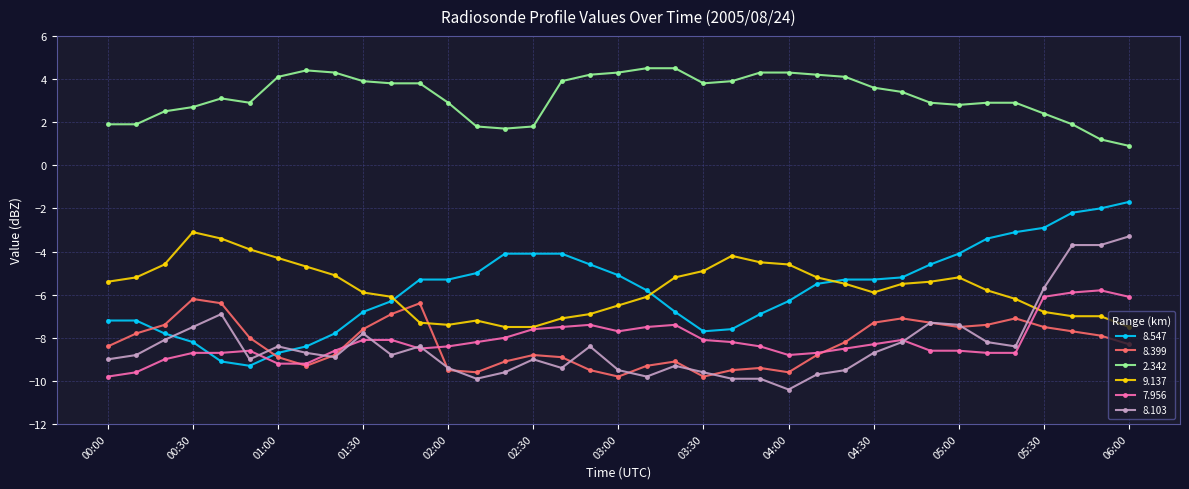

Which series has the largest total across all categories?

2.342